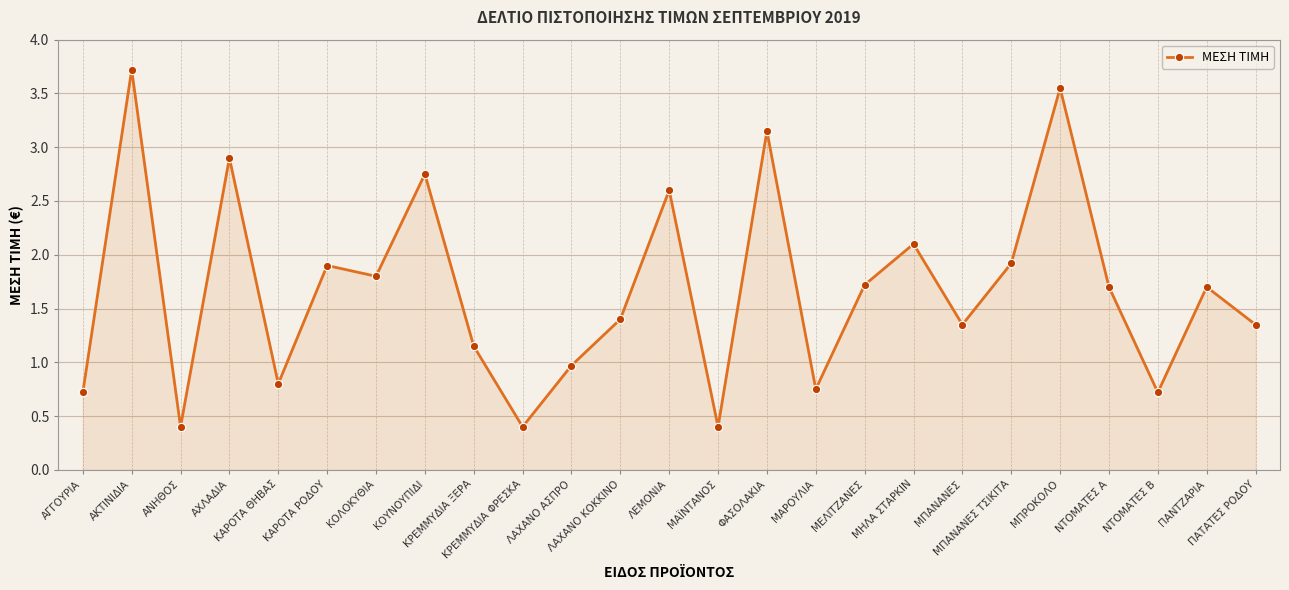

Does the chart have visible grid lines?

Yes